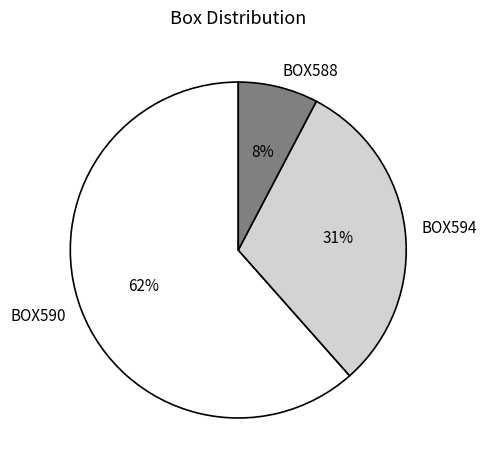

What percentage is the BOX594 slice, to the nearest percent?

31%